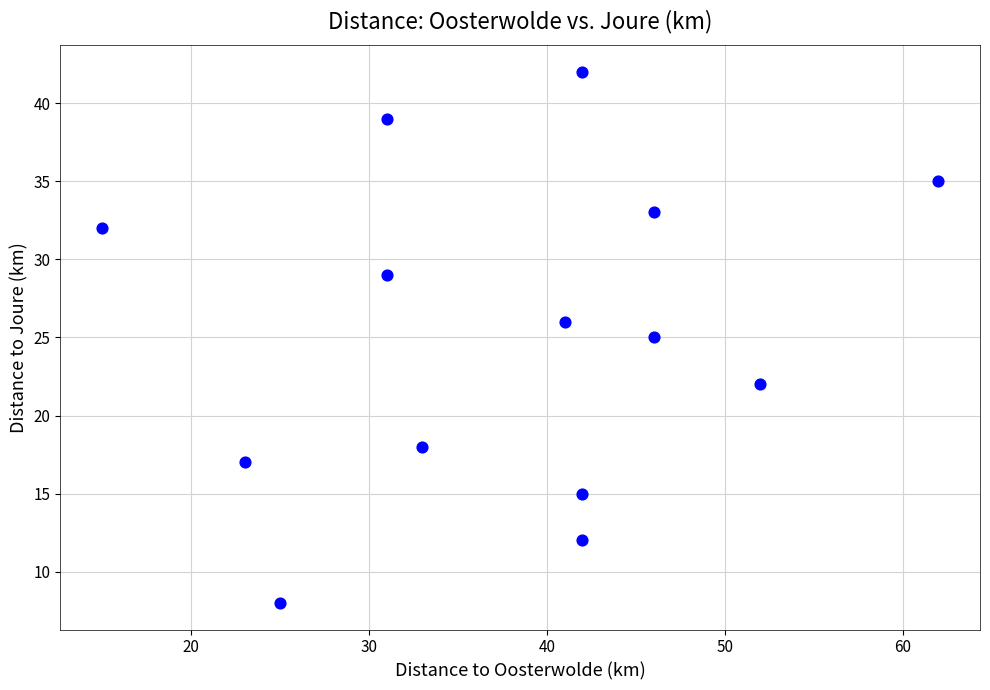

What is the range of X values (max minus min)?

47